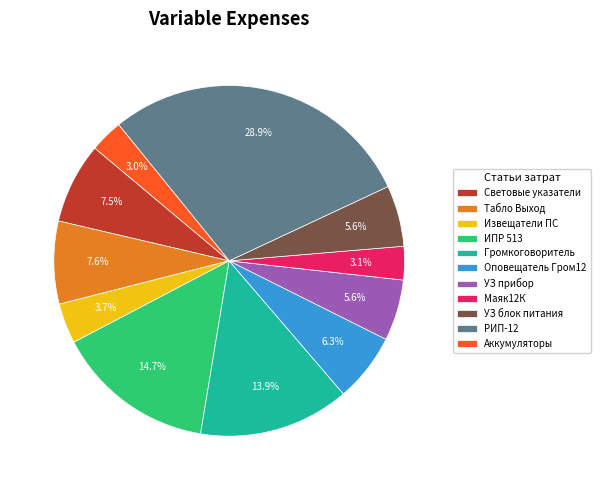

Which has a higher value, Оповещатель Гром12 or Табло Выход?

Табло Выход